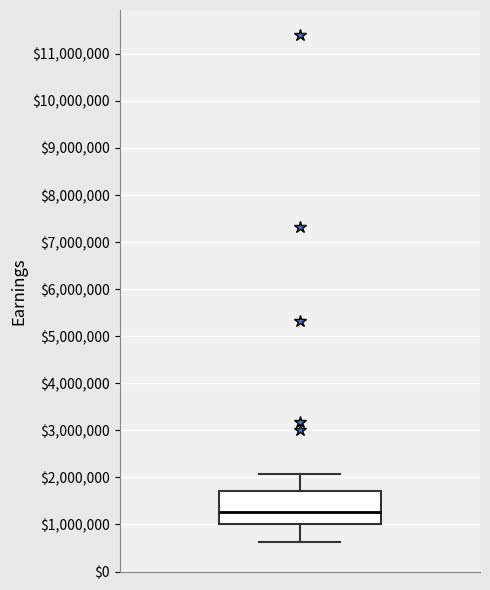

Transcribe this box plot: give where the median line is, the range the box spans, and where the two whiskers end, as read against the y-axis. The values are not printed on the chart, so give them approximately, as read against the axis.

median 1300000, box 1000000 to 1700000, whiskers 600000 to 2100000